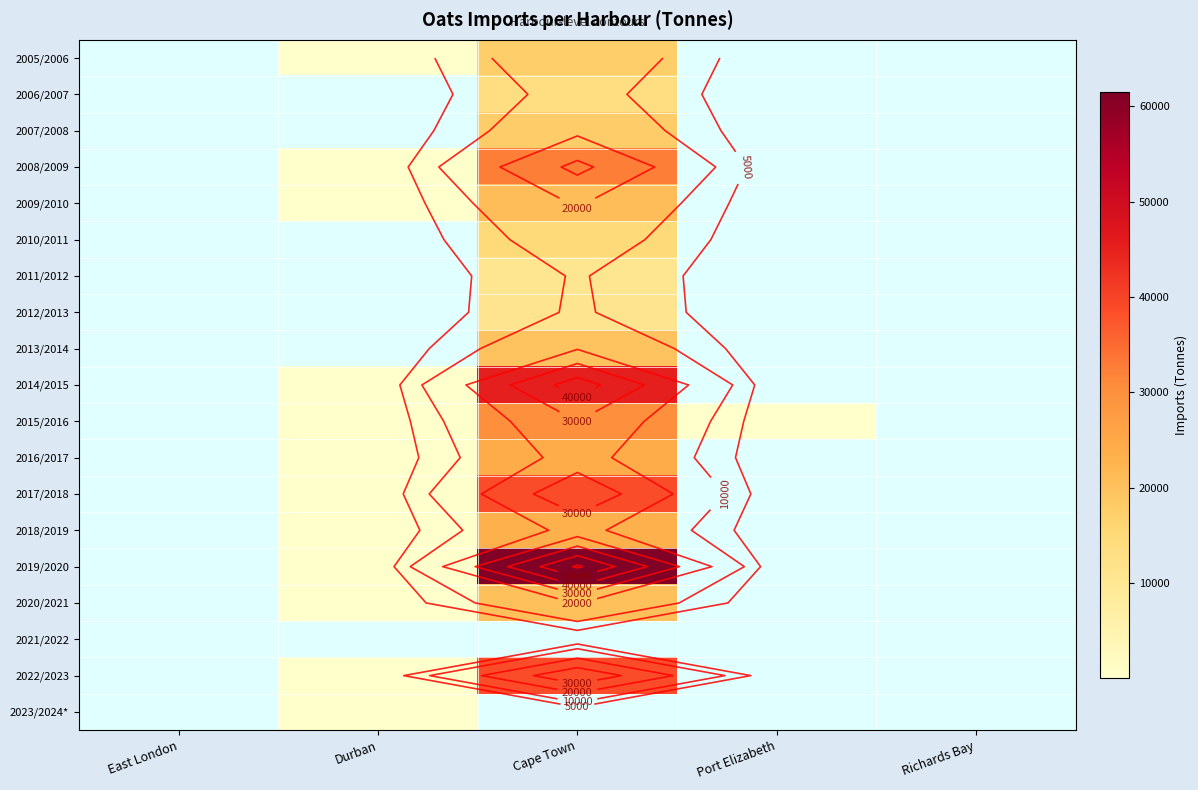

How many data points in 2014/2015 are above 0?

2